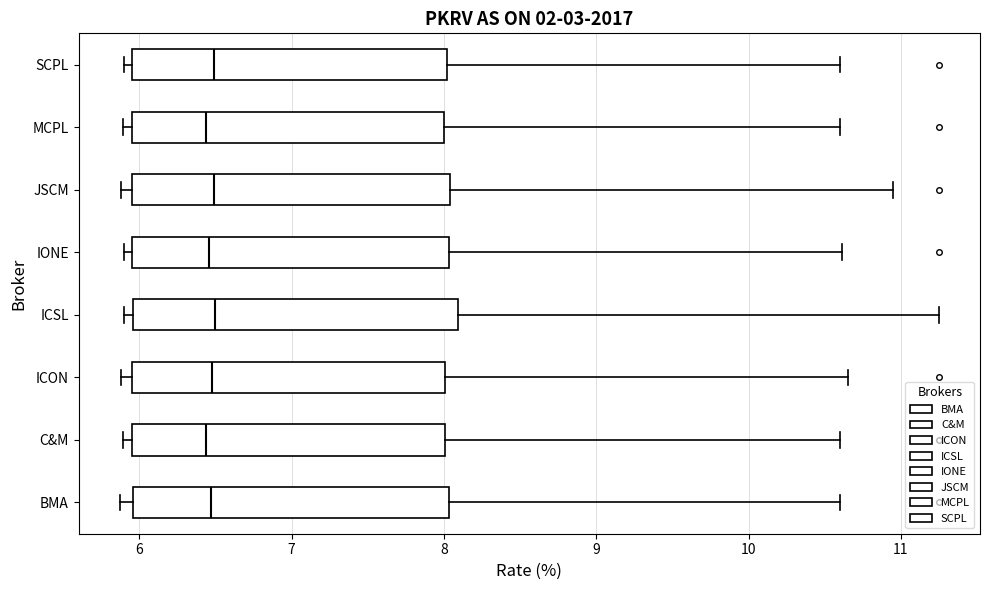

Reading bottom to top, read every box against the x-axis: the position of its median line, the range the box covers, and the ends of its whiskers. The values are not printed on the chart, so give them approximately, as read against the axis.

BMA: median 6.5, box 6.0 to 8.0, whiskers 5.9 to 10.6
C&M: median 6.4, box 6.0 to 8.0, whiskers 5.9 to 10.6
ICON: median 6.5, box 6.0 to 8.0, whiskers 5.9 to 10.7
ICSL: median 6.5, box 6.0 to 8.1, whiskers 5.9 to 11.3
IONE: median 6.5, box 6.0 to 8.0, whiskers 5.9 to 10.6
JSCM: median 6.5, box 6.0 to 8.0, whiskers 5.9 to 11.0
MCPL: median 6.4, box 6.0 to 8.0, whiskers 5.9 to 10.6
SCPL: median 6.5, box 6.0 to 8.0, whiskers 5.9 to 10.6